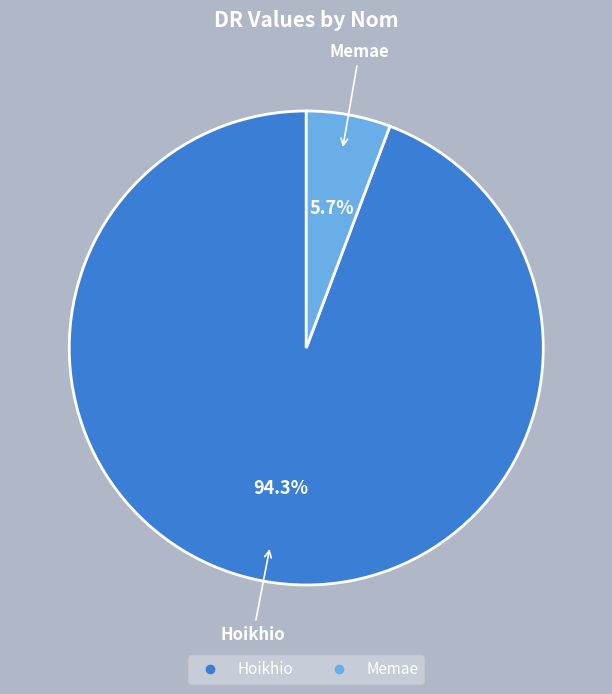

Is Hoikhio the majority of the pie?

Yes